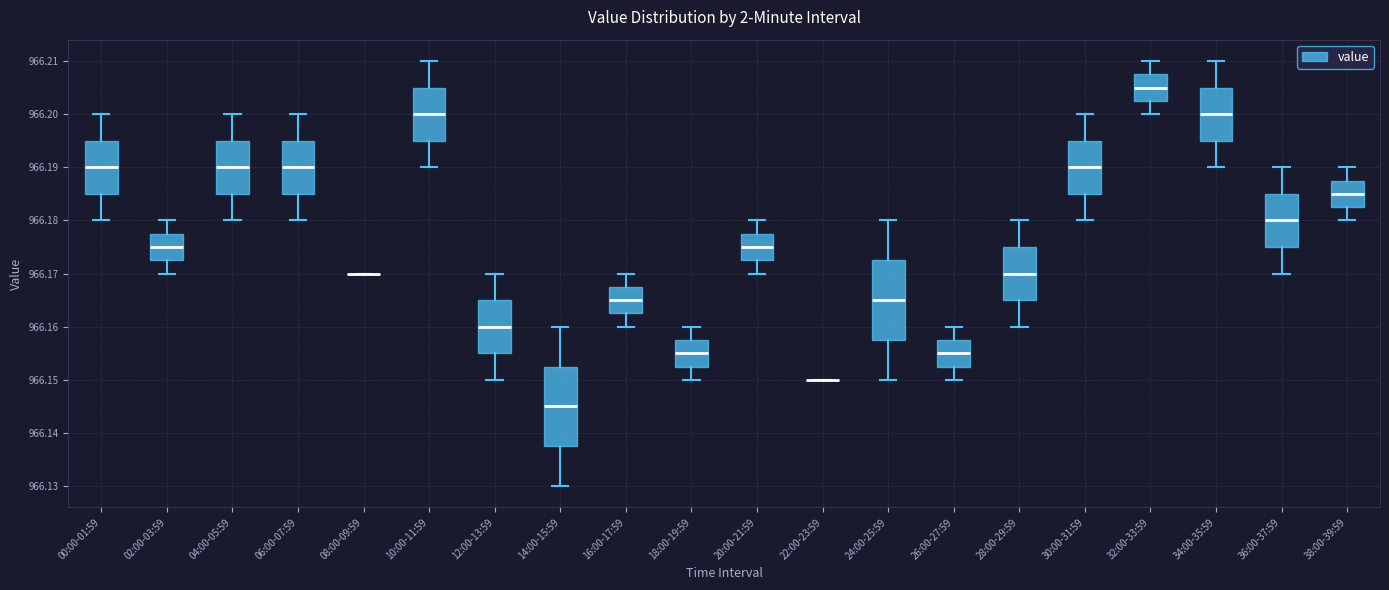

Reading left to right, read every box against the y-axis: the position of its median line, the range the box covers, and the ends of its whiskers. The values are not printed on the chart, so give them approximately, as read against the axis.

00:00-01:59: median 966.190, box 966.185 to 966.195, whiskers 966.180 to 966.200
02:00-03:59: median 966.175, box 966.173 to 966.178, whiskers 966.170 to 966.180
04:00-05:59: median 966.190, box 966.185 to 966.195, whiskers 966.180 to 966.200
06:00-07:59: median 966.190, box 966.185 to 966.195, whiskers 966.180 to 966.200
08:00-09:59: box collapsed to a line at 966.170, whiskers 966.170 to 966.170
10:00-11:59: median 966.200, box 966.195 to 966.205, whiskers 966.190 to 966.210
12:00-13:59: median 966.160, box 966.155 to 966.165, whiskers 966.150 to 966.170
14:00-15:59: median 966.145, box 966.138 to 966.153, whiskers 966.130 to 966.160
16:00-17:59: median 966.165, box 966.163 to 966.168, whiskers 966.160 to 966.170
18:00-19:59: median 966.155, box 966.153 to 966.158, whiskers 966.150 to 966.160
20:00-21:59: median 966.175, box 966.173 to 966.178, whiskers 966.170 to 966.180
22:00-23:59: box collapsed to a line at 966.150, whiskers 966.150 to 966.150
24:00-25:59: median 966.165, box 966.158 to 966.173, whiskers 966.150 to 966.180
26:00-27:59: median 966.155, box 966.153 to 966.158, whiskers 966.150 to 966.160
28:00-29:59: median 966.170, box 966.165 to 966.175, whiskers 966.160 to 966.180
30:00-31:59: median 966.190, box 966.185 to 966.195, whiskers 966.180 to 966.200
32:00-33:59: median 966.205, box 966.203 to 966.208, whiskers 966.200 to 966.210
34:00-35:59: median 966.200, box 966.195 to 966.205, whiskers 966.190 to 966.210
36:00-37:59: median 966.180, box 966.175 to 966.185, whiskers 966.170 to 966.190
38:00-39:59: median 966.185, box 966.183 to 966.188, whiskers 966.180 to 966.190